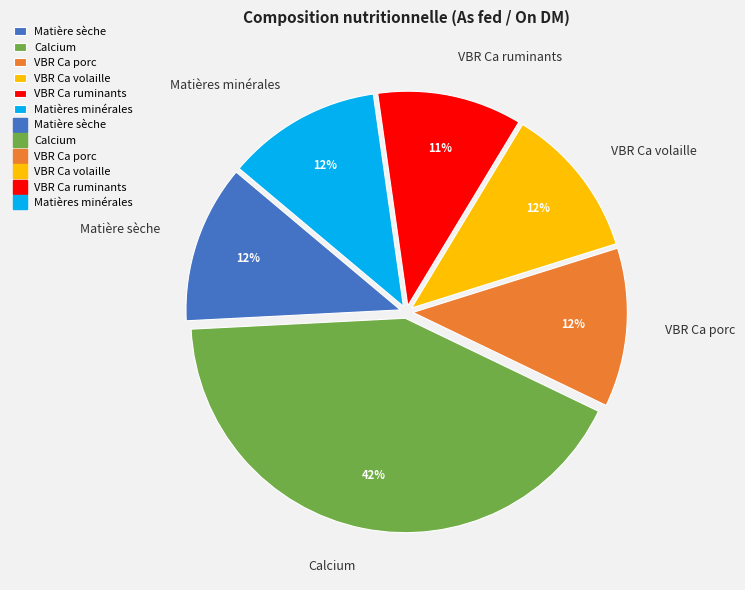

Combined, do VBR Ca ruminants and VBR Ca volaille account for over 50%?

No